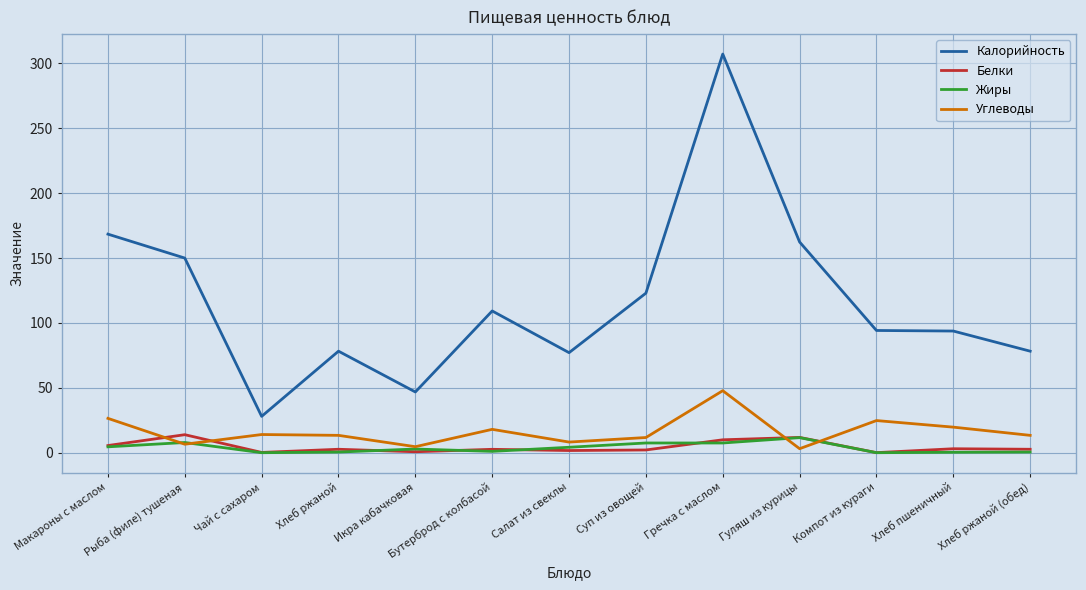

The Калорийность series shows 78.2 at Хлеб ржаной (обед). True or false?

True